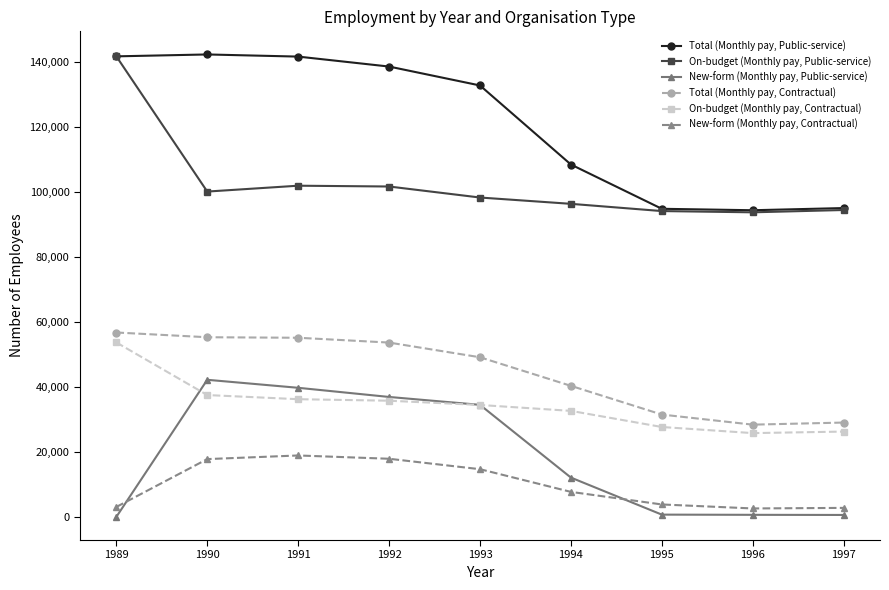

Rank the series at 1993 from highest to lowest value.

Total (Monthly pay, Public-service), On-budget (Monthly pay, Public-service), Total (Monthly pay, Contractual), New-form (Monthly pay, Public-service), On-budget (Monthly pay, Contractual), New-form (Monthly pay, Contractual)